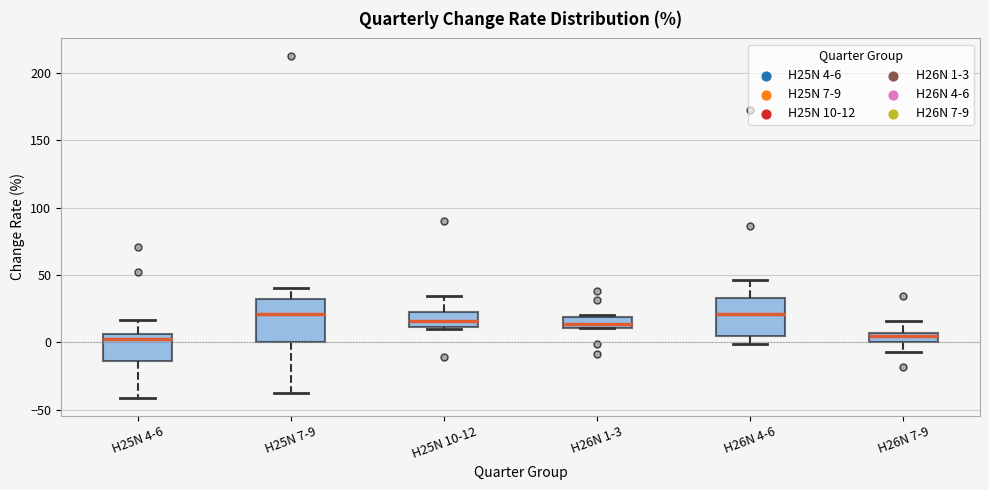

Where is the upper edge of the box for H25N 7-9 on the y-axis? The values are not printed on the chart, so give them approximately, as read against the axis.

35